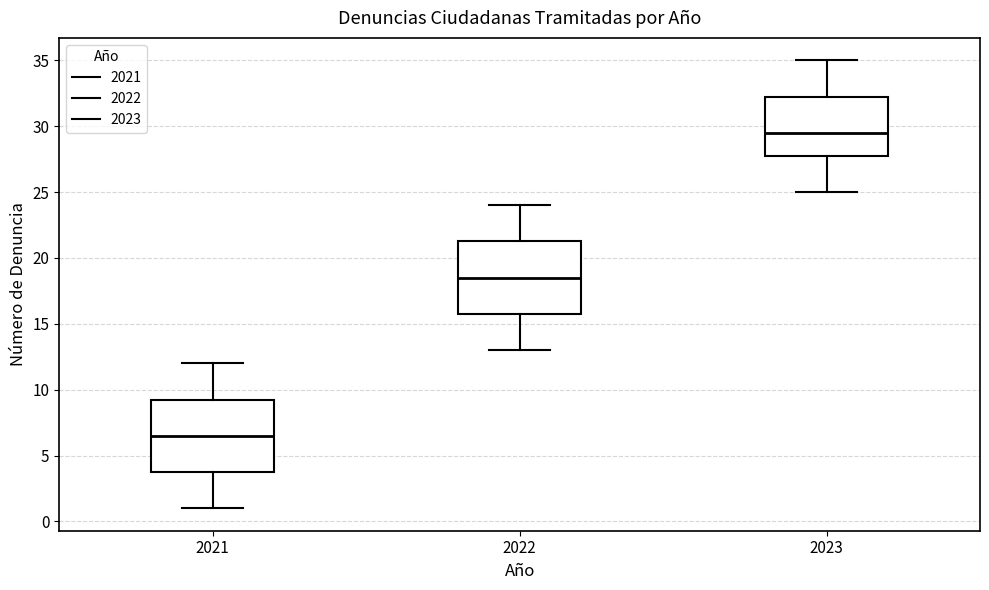

Reading left to right, read every box against the y-axis: the position of its median line, the range the box covers, and the ends of its whiskers. The values are not printed on the chart, so give them approximately, as read against the axis.

2021: median 6.5, box 4.0 to 9.5, whiskers 1.0 to 12.0
2022: median 18.5, box 16.0 to 21.5, whiskers 13.0 to 24.0
2023: median 29.5, box 28.0 to 32.5, whiskers 25.0 to 35.0